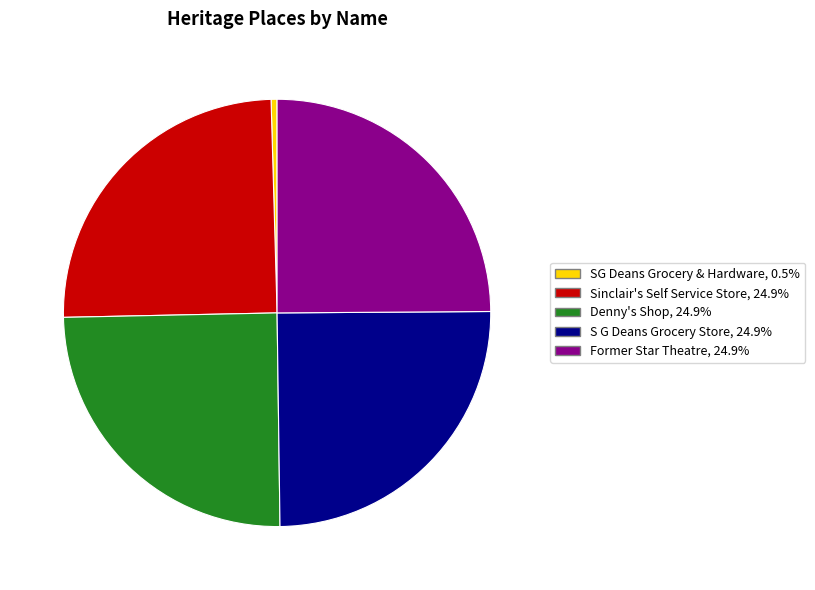

Is there any slice that represents more than half of the pie?

No